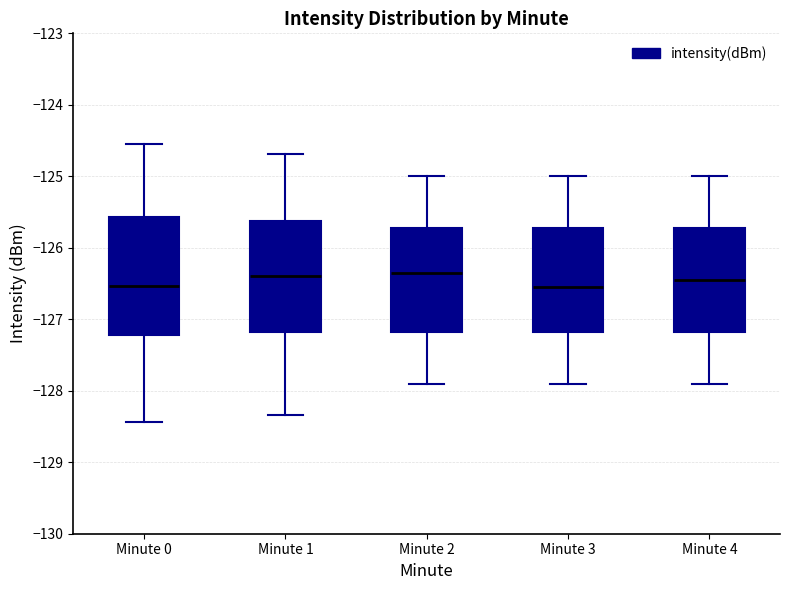

Reading left to right, transcribe this box plot: for each box, give where its median line is, the range the box spans, and where its two whiskers end, as read against the y-axis. The values are not printed on the chart, so give them approximately, as read against the axis.

Minute 0: median -126.5, box -127.2 to -125.6, whiskers -128.4 to -124.5
Minute 1: median -126.4, box -127.2 to -125.6, whiskers -128.3 to -124.7
Minute 2: median -126.3, box -127.2 to -125.7, whiskers -127.9 to -125.0
Minute 3: median -126.5, box -127.2 to -125.7, whiskers -127.9 to -125.0
Minute 4: median -126.4, box -127.2 to -125.7, whiskers -127.9 to -125.0